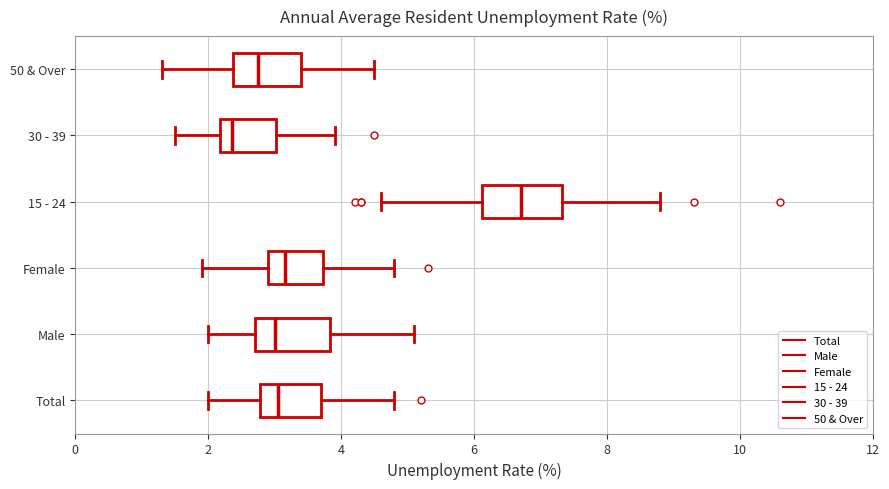

Where is the right edge of the box for 15 - 24 on the x-axis? The values are not printed on the chart, so give them approximately, as read against the axis.

7.4